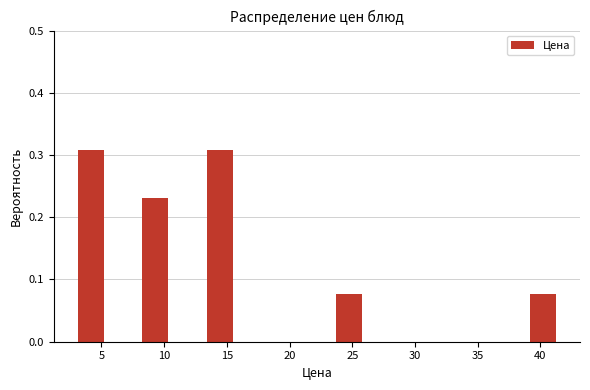

What is the sum of all values?

1.0